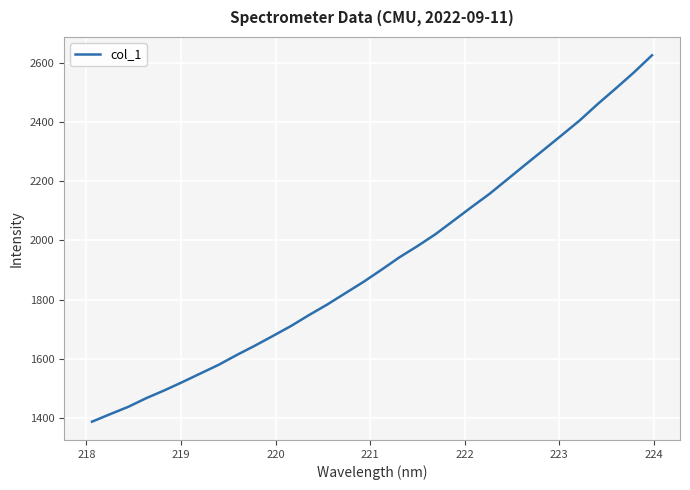

What is the greatest value displayed?

2626.1